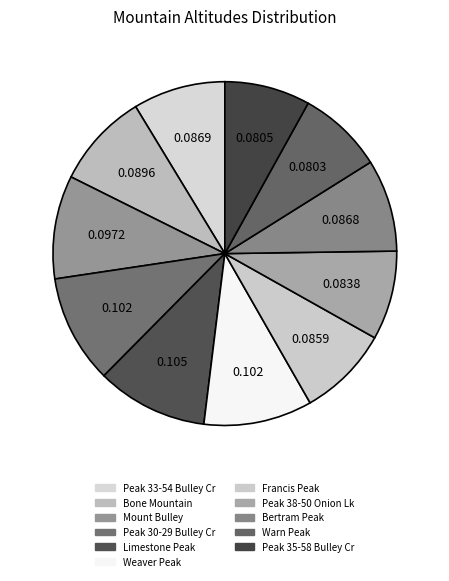

What is the largest slice in the pie chart?

Limestone Peak